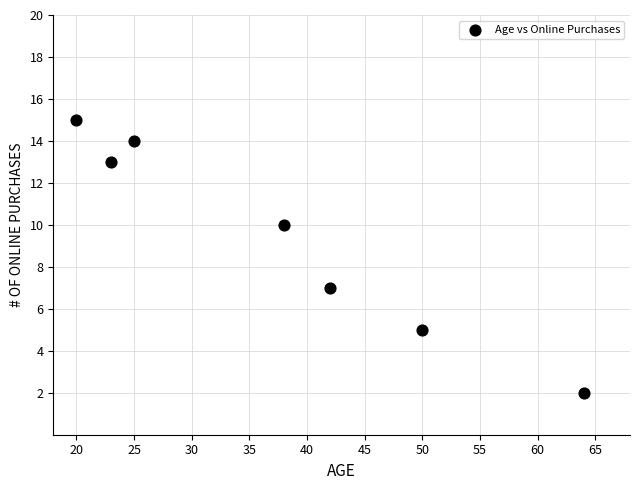

What Y value in the scatter plot is closest to 8?

7